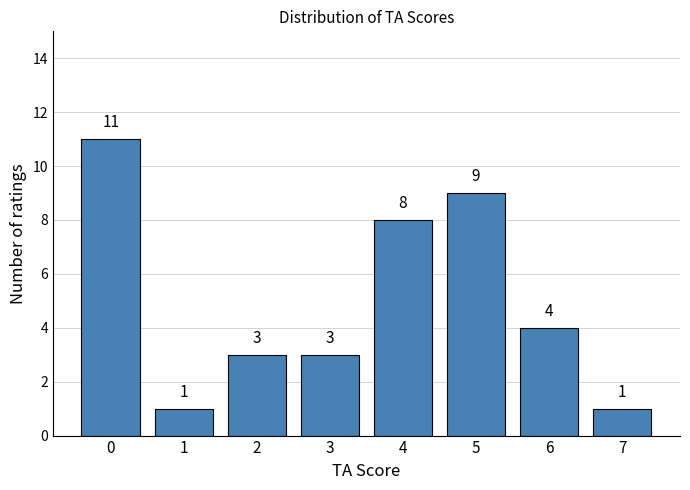

Reading left to right, transcribe all the data shown in this chart.

11	1	3	3	8	9	4	1